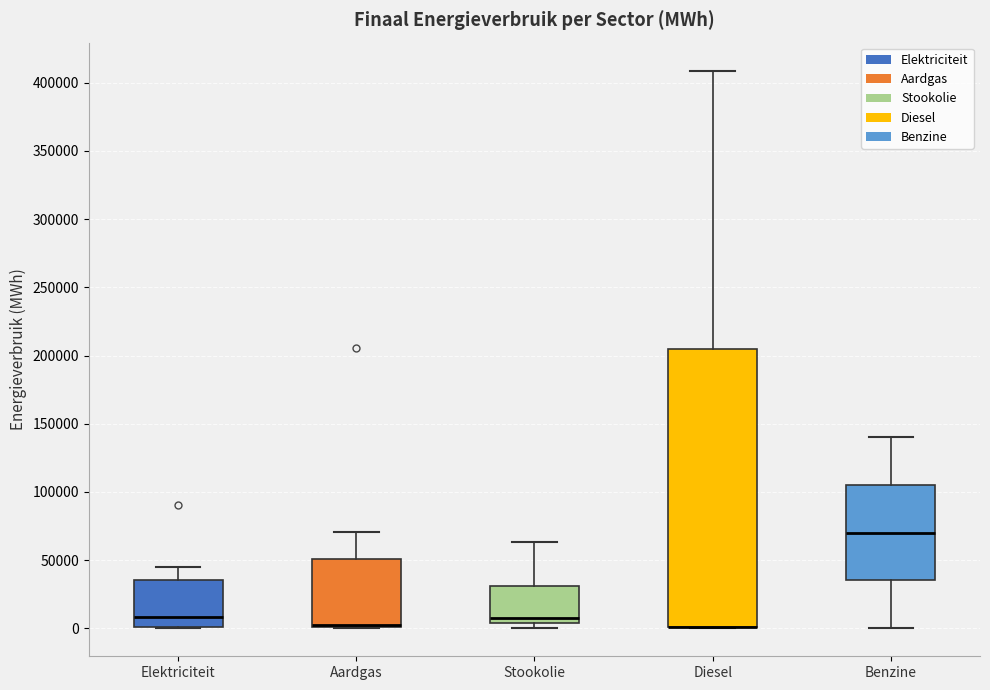

Comparing the boxes themselves (not the whiskers), which one is the tallest?

Diesel